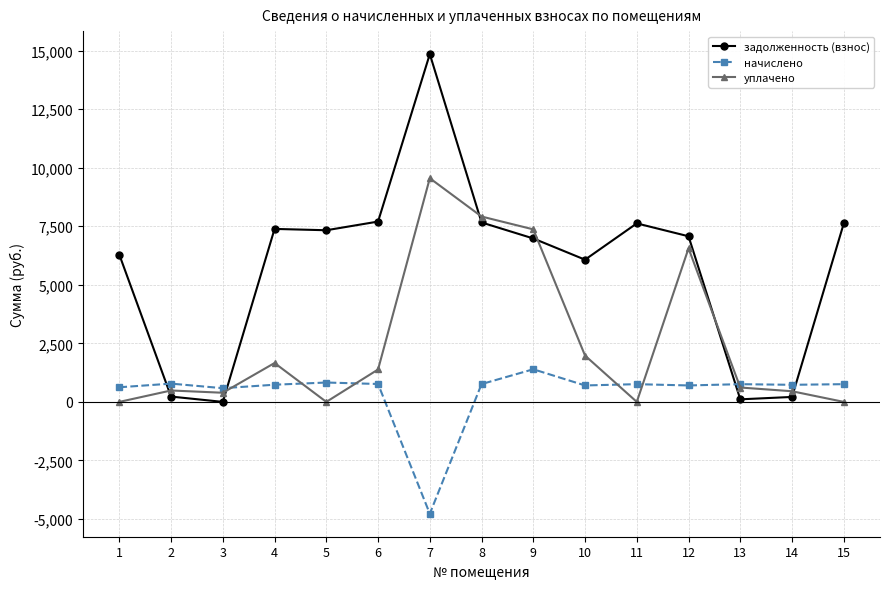

What is the difference between the maximum and second lowest values in the задолженность (взнос) series?

14741.8